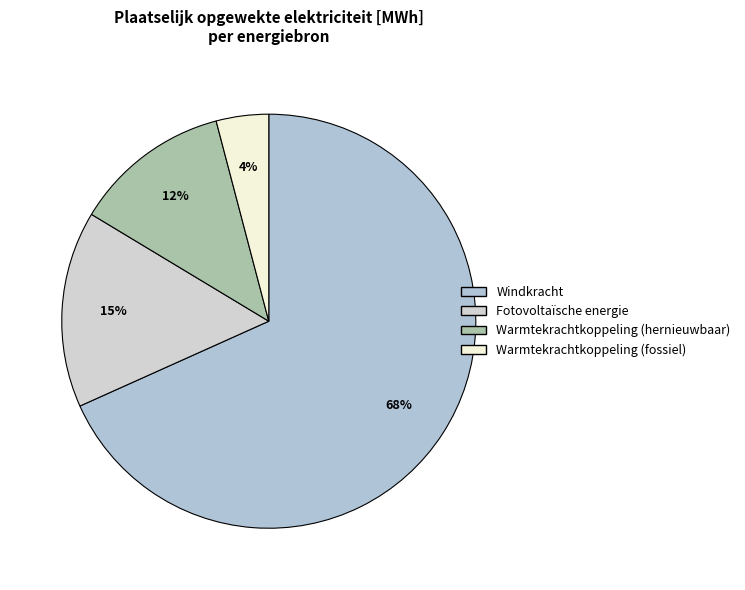

To the nearest percent, what is the average slice percentage?

25%